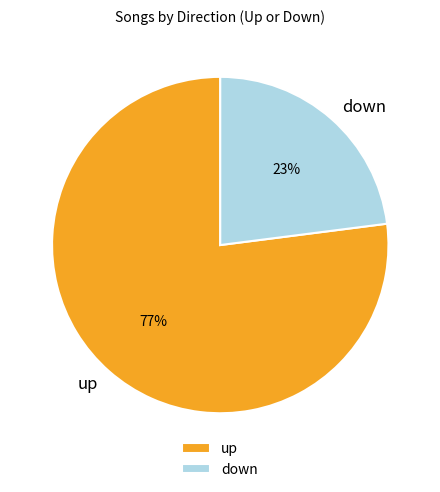

What is the majority slice?

up